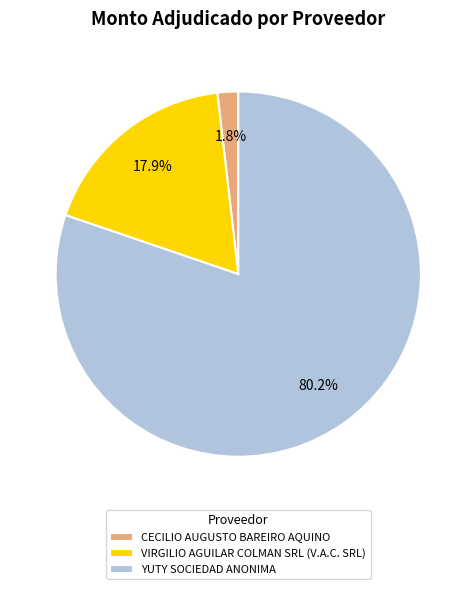

Rank the categories by value from lowest to highest.

CECILIO AUGUSTO BAREIRO AQUINO, VIRGILIO AGUILAR COLMAN SRL (V.A.C. SRL), YUTY SOCIEDAD ANONIMA